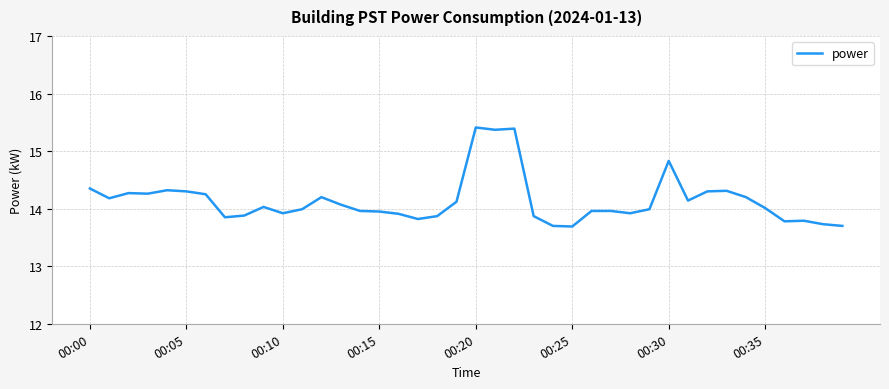

What is the minimum value shown in the chart?

13.7